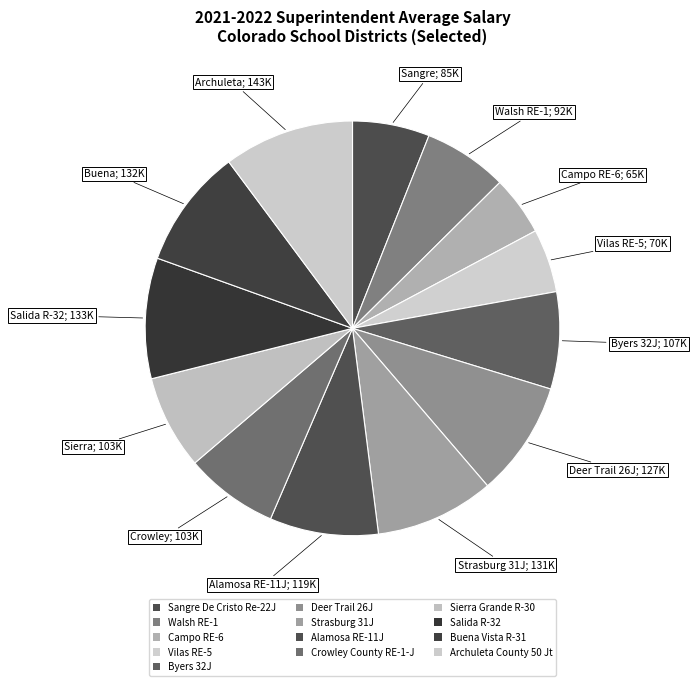

Is Alamosa RE-11J the majority of the pie?

No